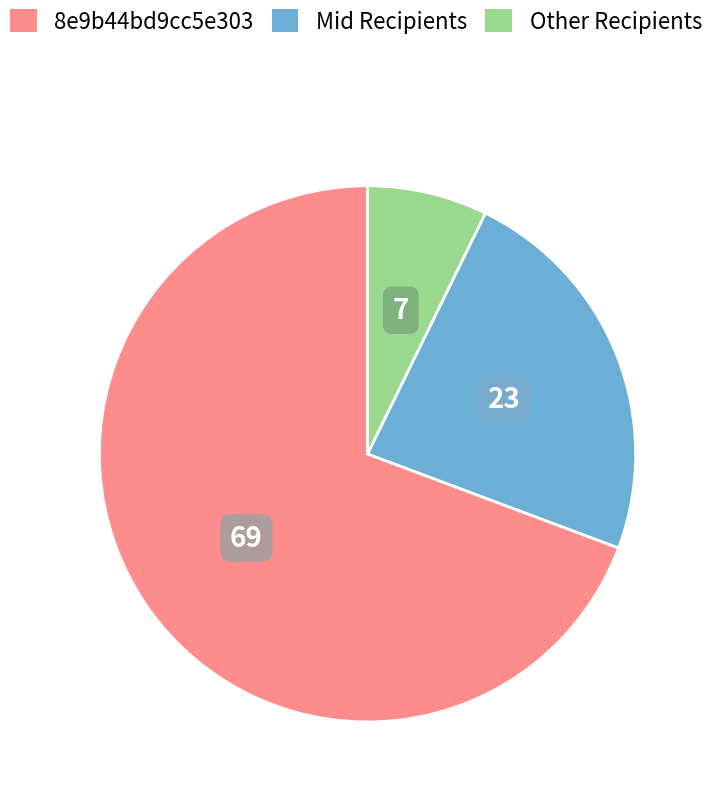

How many segments does this pie chart have?

3